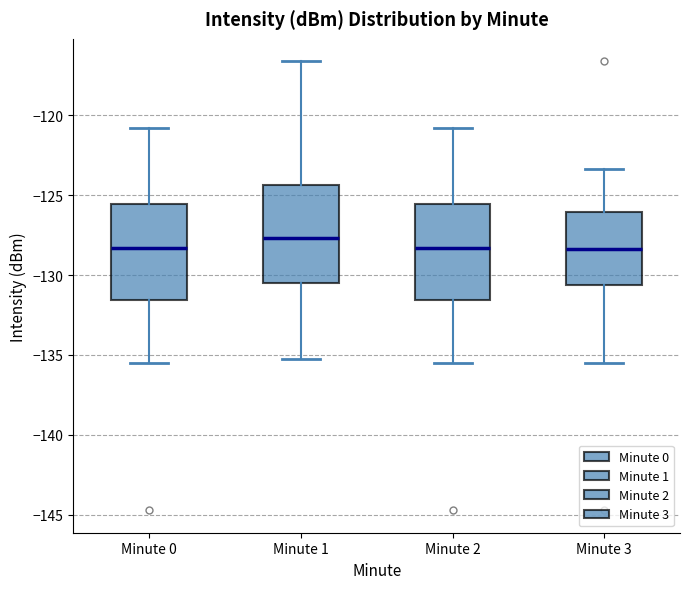

Reading left to right, read every box against the y-axis: the position of its median line, the range the box covers, and the ends of its whiskers. The values are not printed on the chart, so give them approximately, as read against the axis.

Minute 0: median -128.5, box -131.5 to -125.5, whiskers -135.5 to -121.0
Minute 1: median -127.5, box -130.5 to -124.5, whiskers -135.0 to -116.5
Minute 2: median -128.5, box -131.5 to -125.5, whiskers -135.5 to -121.0
Minute 3: median -128.5, box -130.5 to -126.0, whiskers -135.5 to -123.5